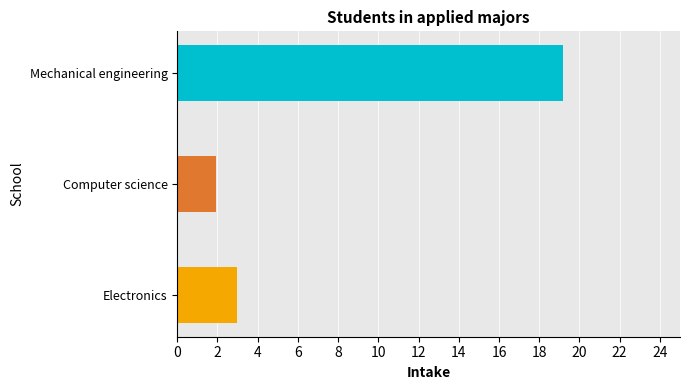

How many distinct data groups are displayed?

3